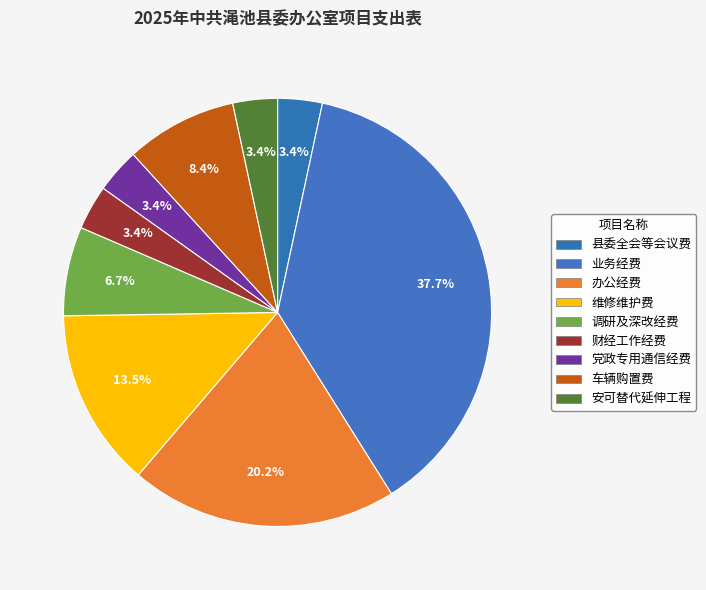

Count the number of slices in the pie.

9